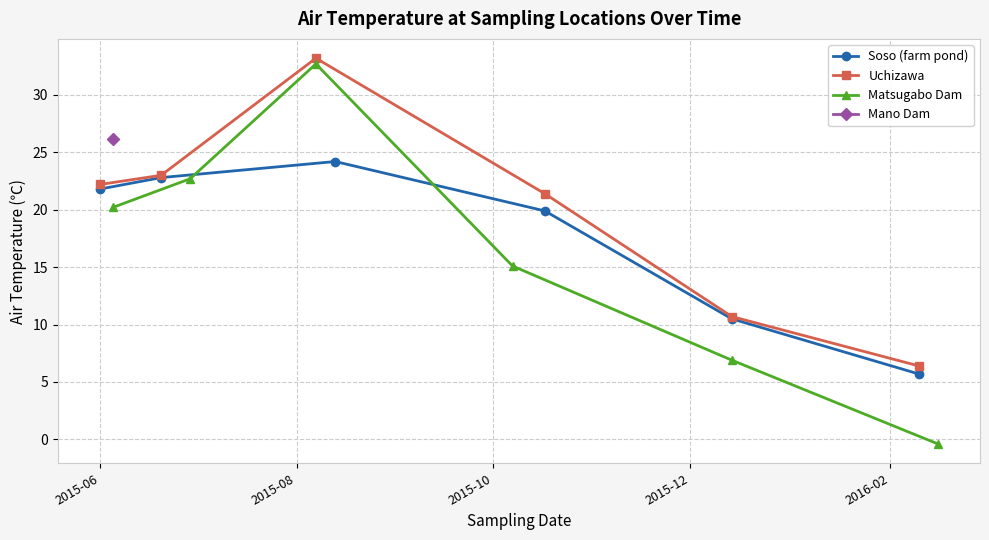

True or false: Soso (farm pond) has more than 0 points higher than both neighbors.

True